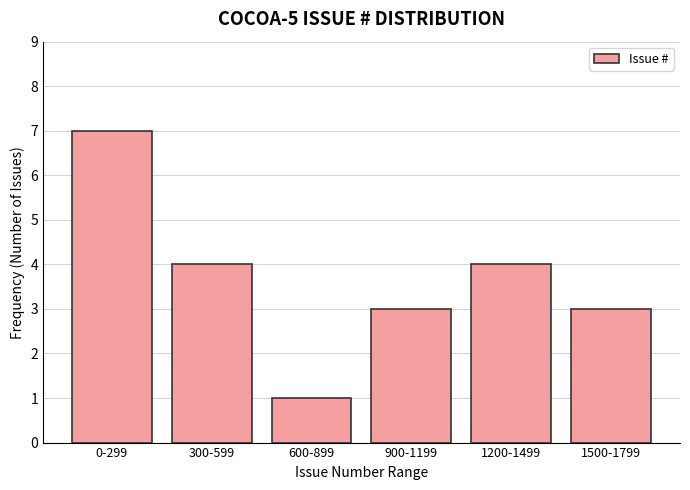

Reading left to right, transcribe all the data shown in this chart.

7	4	1	3	4	3